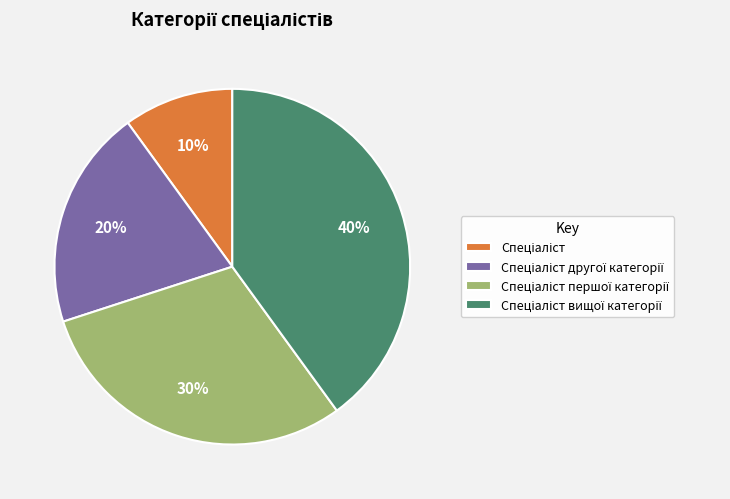

To the nearest percent, what is the difference between the largest and smallest slice percentages?

30%